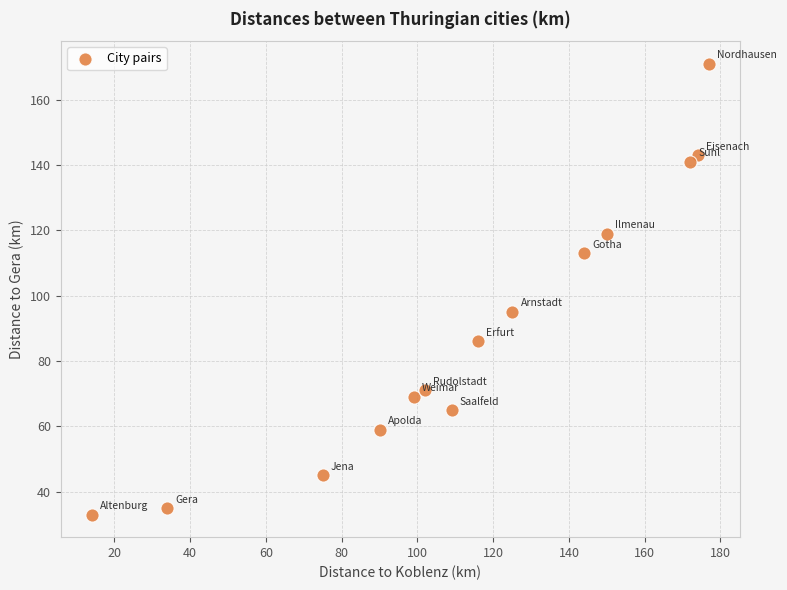

What Y value in the scatter plot is closest to 102?

95